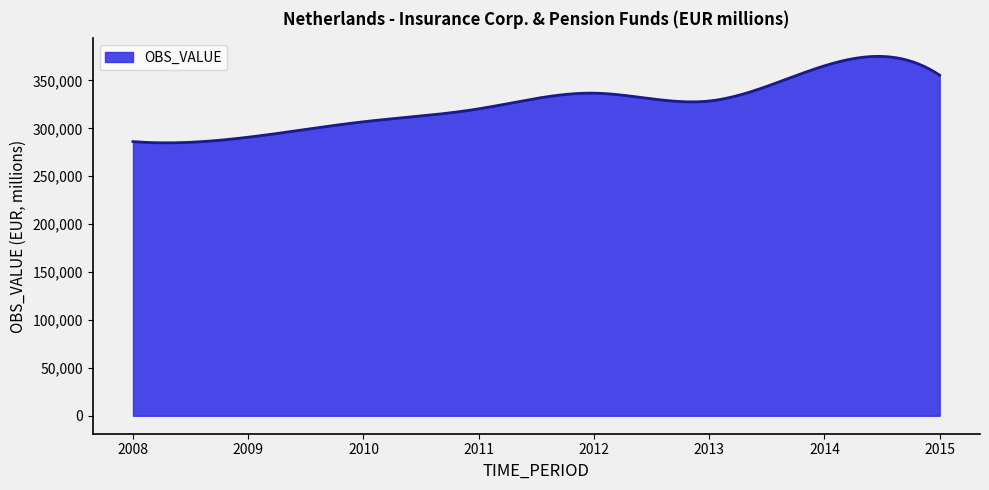

What is the maximum value shown in the chart?

375082.5